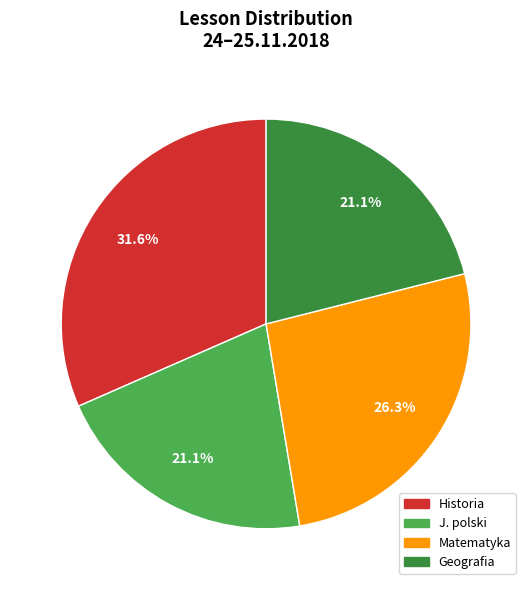

Which slice is the largest?

Historia